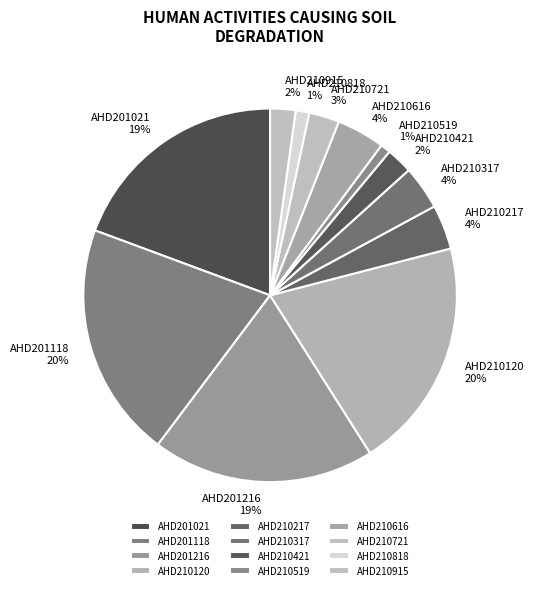

How many segments does this pie chart have?

12